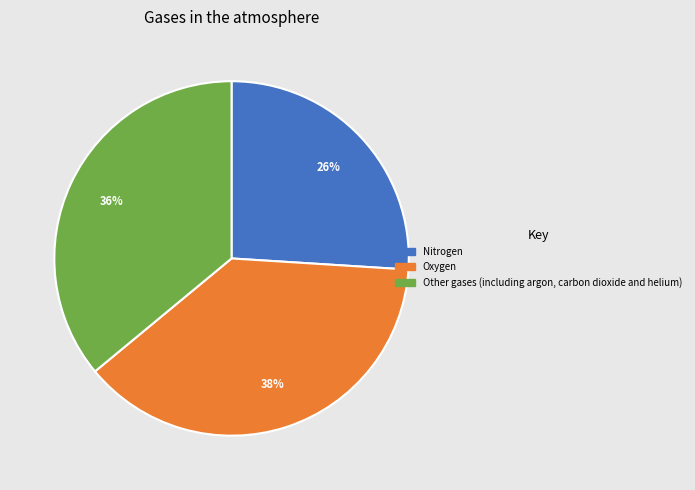

Is there a majority slice in this chart?

No